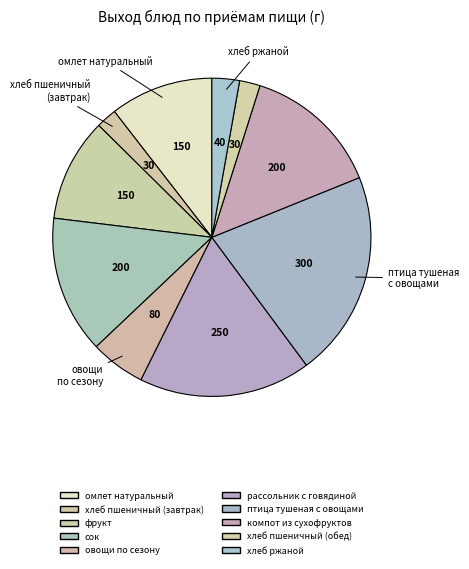

What portion of the pie excludes фрукт?

89.5%